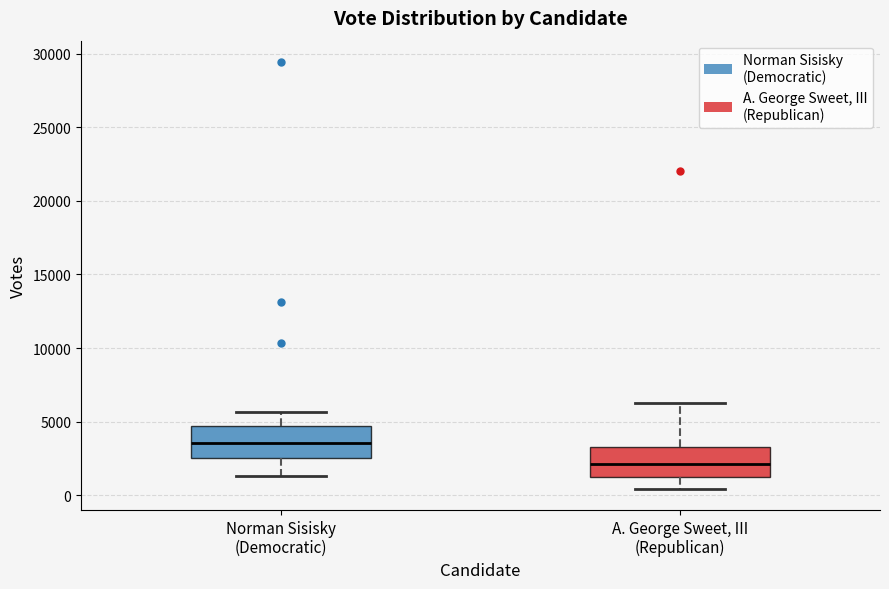

Where does the upper whisker of the box for Norman Sisisky (Democratic) end on the y-axis? The values are not printed on the chart, so give them approximately, as read against the axis.

5500